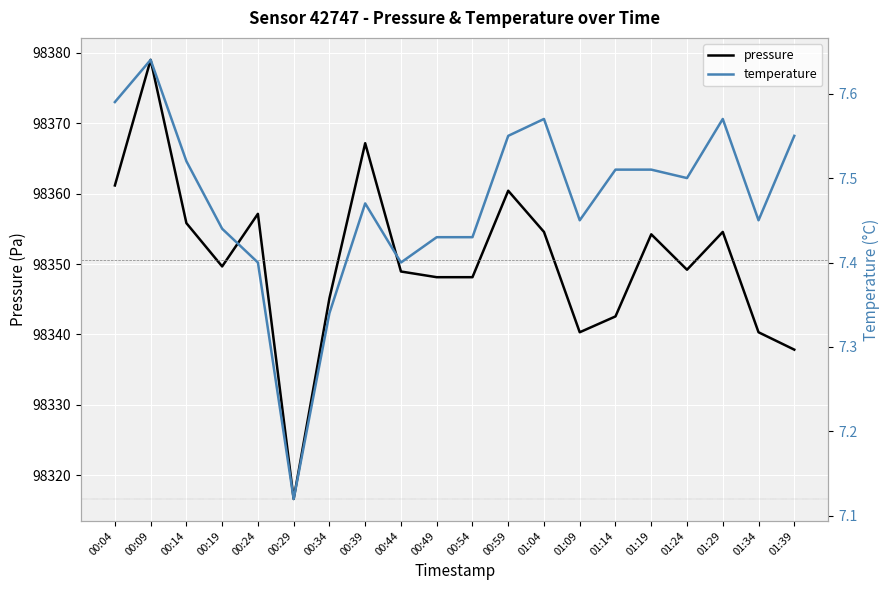

Reading left to right, extract all data points from this chart.

pressure: 00:04=98361.2	00:09=98379.0	00:14=98355.8	00:19=98349.7	00:24=98357.1	00:29=98316.6	00:34=98345.1	00:39=98367.2	00:44=98348.9	00:49=98348.1	00:54=98348.1	00:59=98360.4	01:04=98354.6	01:09=98340.3	01:14=98342.6	01:19=98354.2	01:24=98349.2	01:29=98354.6	01:34=98340.3	01:39=98337.8
temperature: 00:04=7.6	00:09=7.6	00:14=7.5	00:19=7.4	00:24=7.4	00:29=7.1	00:34=7.3	00:39=7.5	00:44=7.4	00:49=7.4	00:54=7.4	00:59=7.5	01:04=7.6	01:09=7.5	01:14=7.5	01:19=7.5	01:24=7.5	01:29=7.6	01:34=7.5	01:39=7.5